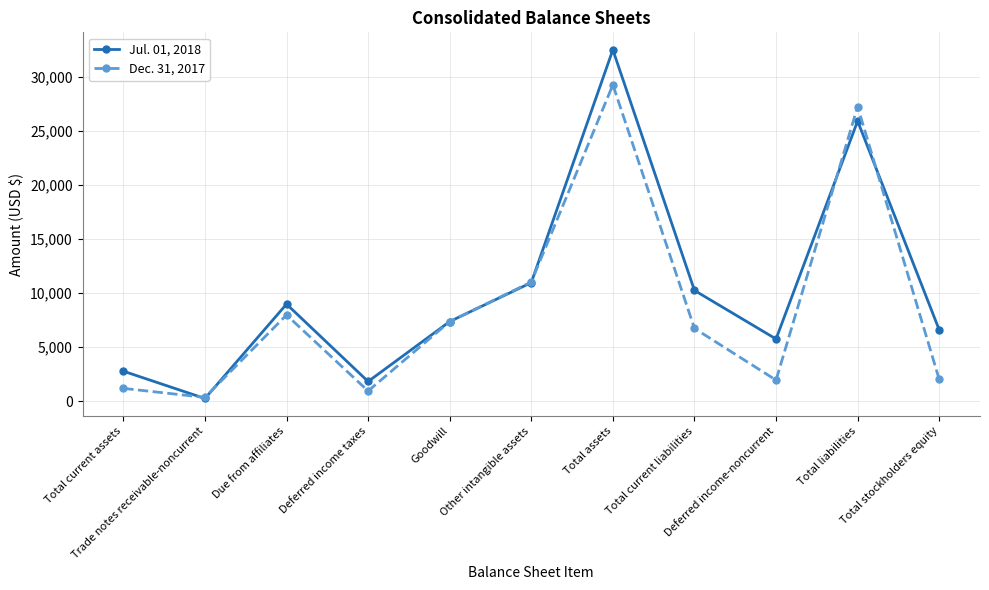

What is the total value across all series at Due from affiliates?

16930